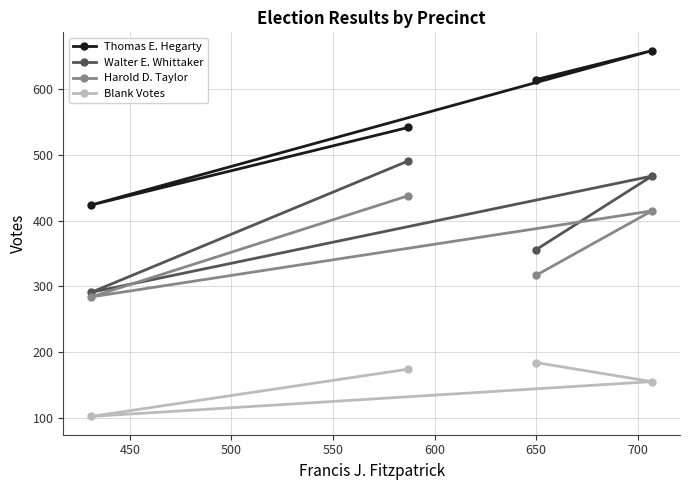

How many interior local valleys does the Blank Votes series have?

1